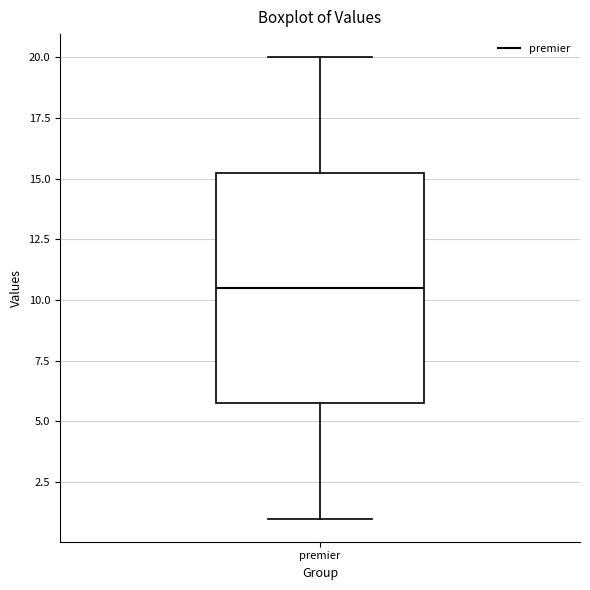

Read this box plot against the y-axis: the position of the median line, the range covered by the box, and the ends of both whiskers. The values are not printed on the chart, so give them approximately, as read against the axis.

median 10.5, box 6.0 to 15.5, whiskers 1.0 to 20.0